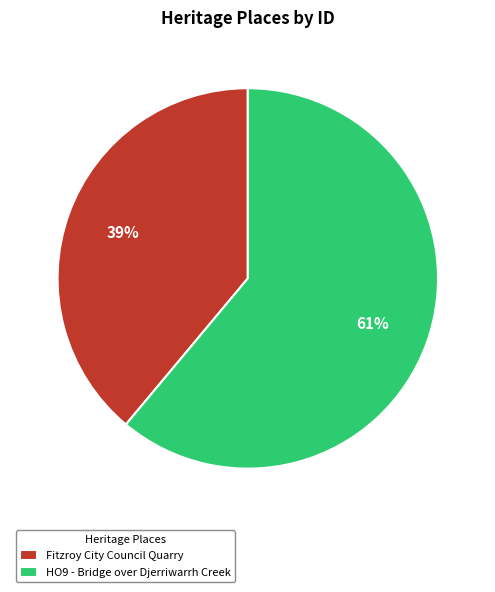

Which slice is the smallest?

Fitzroy City Council Quarry